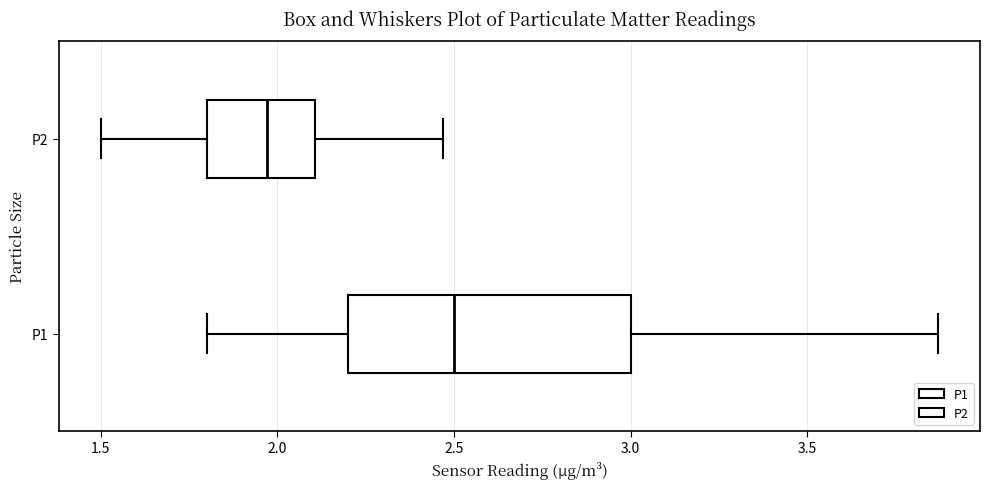

Reading bottom to top, read every box against the x-axis: the position of its median line, the range the box covers, and the ends of its whiskers. The values are not printed on the chart, so give them approximately, as read against the axis.

P1: median 2.50, box 2.20 to 3.00, whiskers 1.80 to 3.85
P2: median 1.95, box 1.80 to 2.10, whiskers 1.50 to 2.45